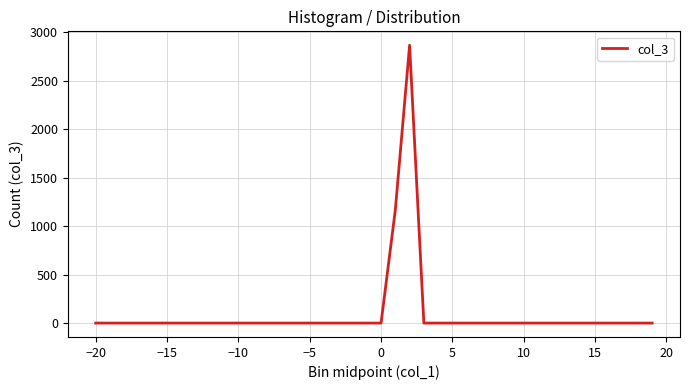

What is the maximum value shown in the chart?

2865